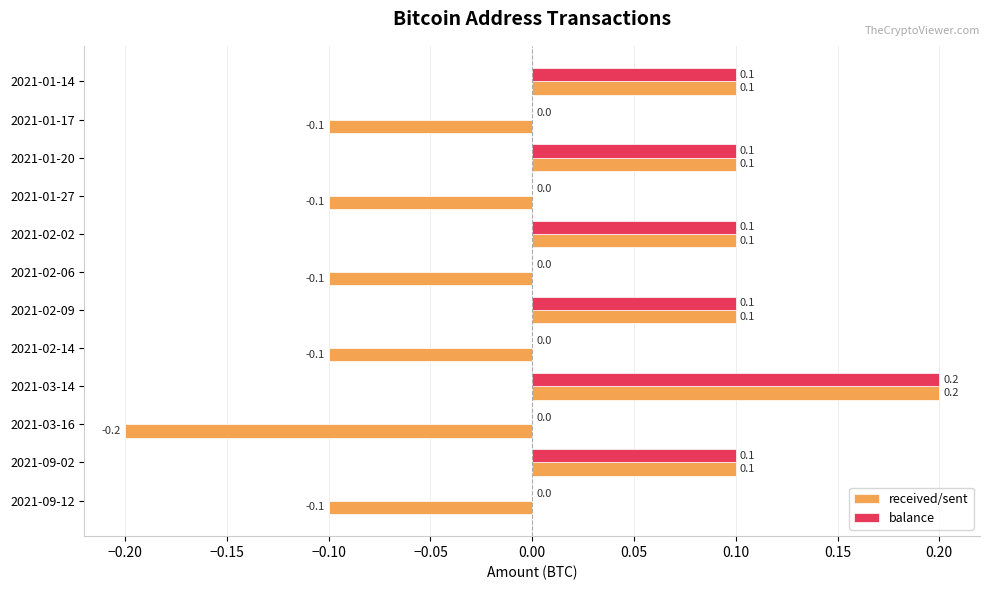

What is the maximum value shown in the chart?

0.2